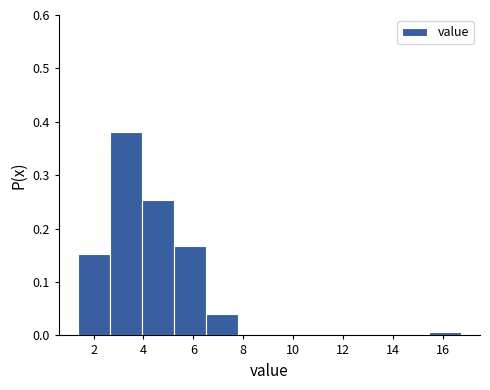

Over which range of the x-axis is the bar tallest?

2.6 to 4.0